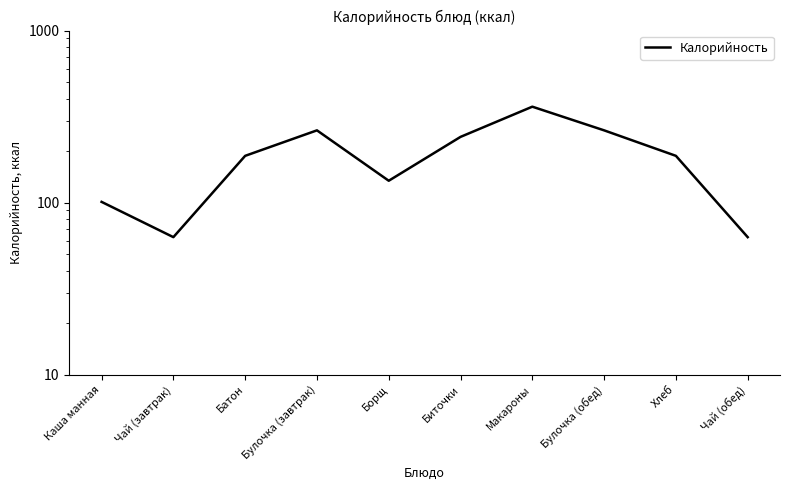

What is the value of the 2nd point from the left?

63